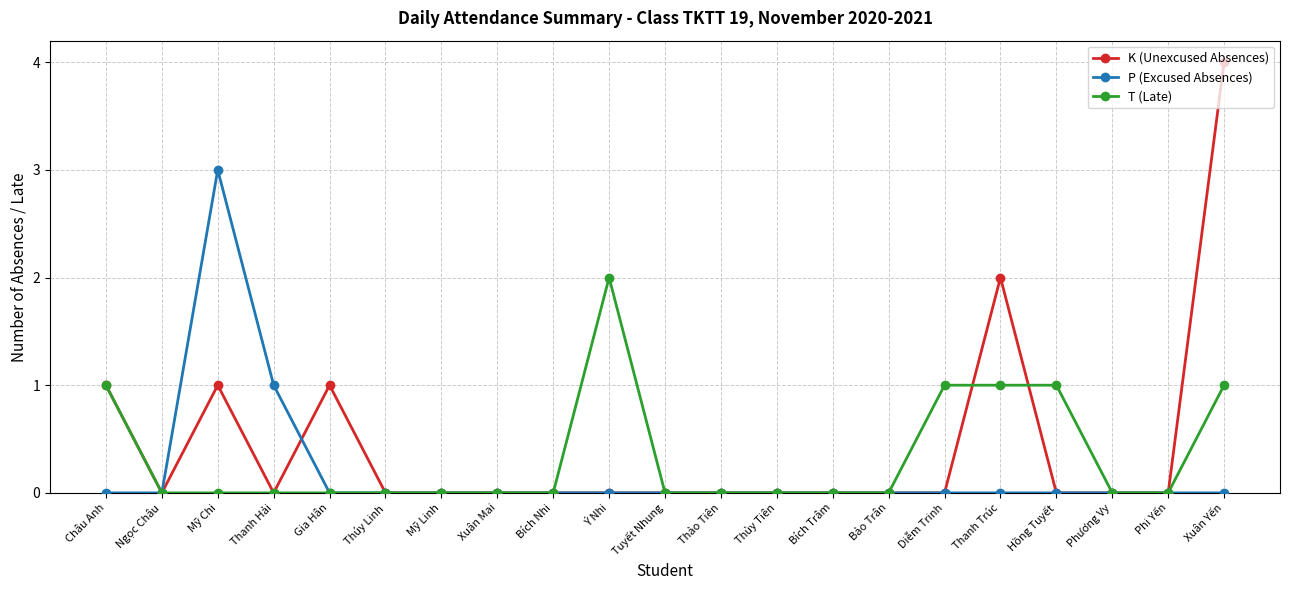

Which series has the largest range (max minus min)?

K (Unexcused Absences)